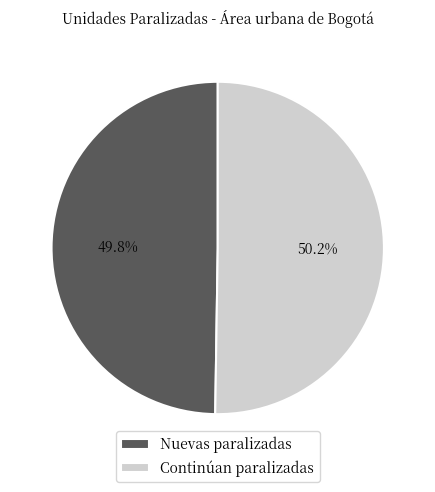

Does any single category account for the majority?

Yes